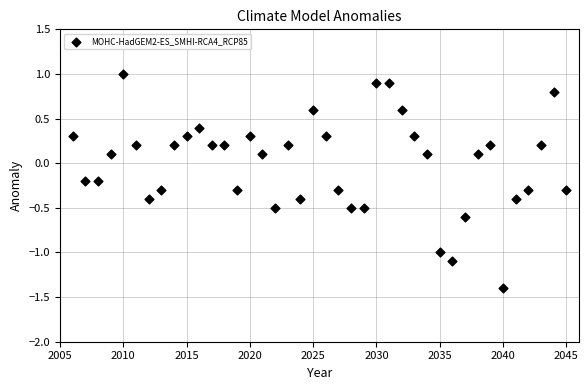

What is the range of X values (max minus min)?

39.0